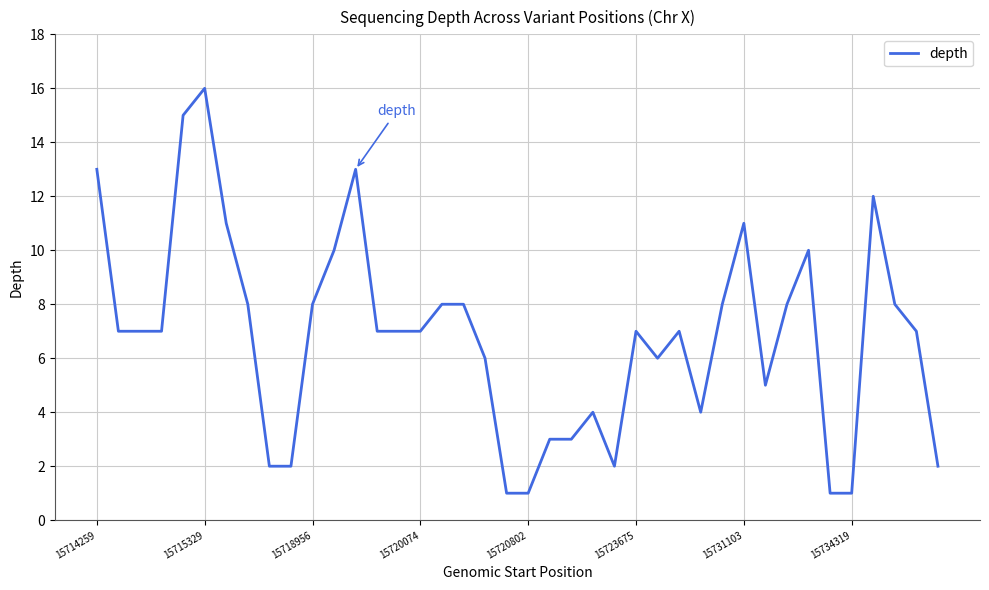

What is the difference between the maximum and minimum values?

15